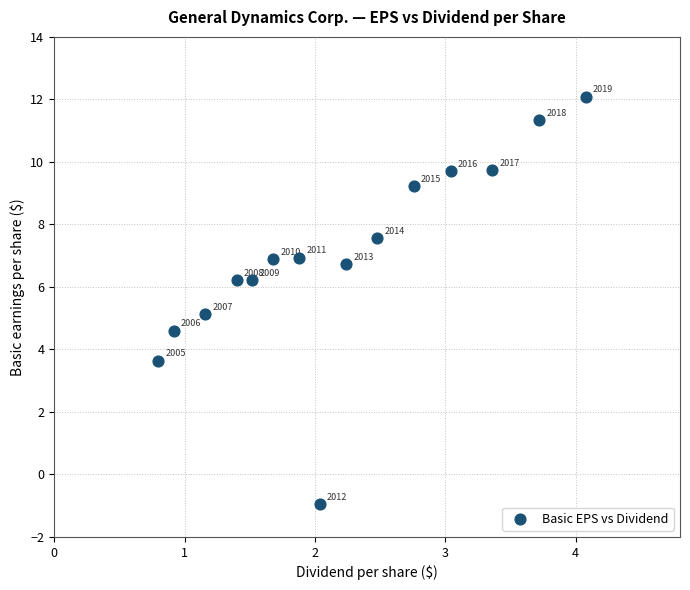

What Y value in the scatter plot is closest to 5?

5.1